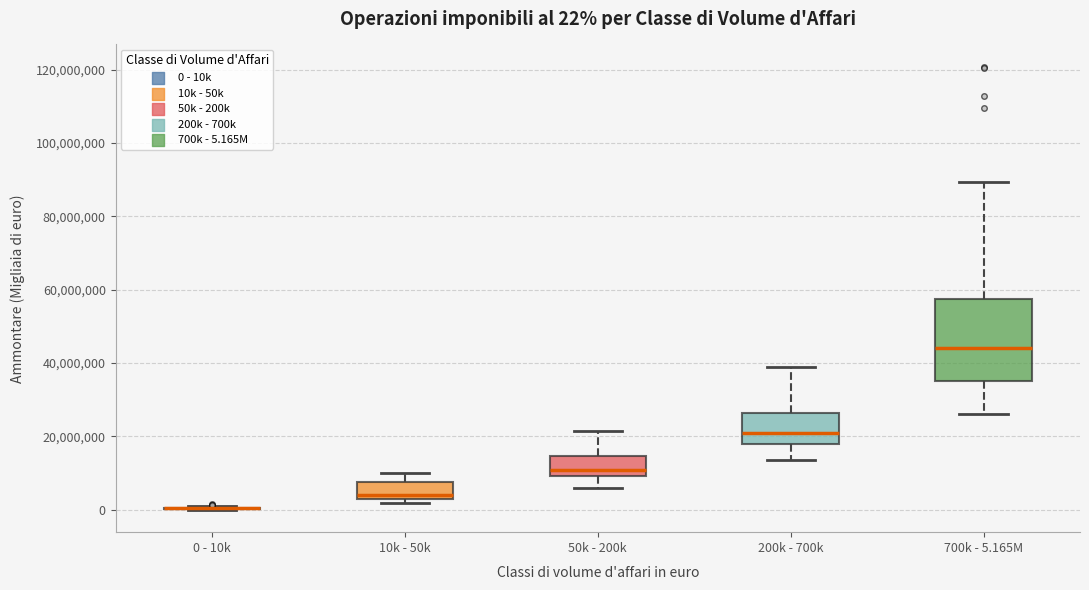

Which box is the tallest, from its lower edge to its upper edge?

700k - 5.165M